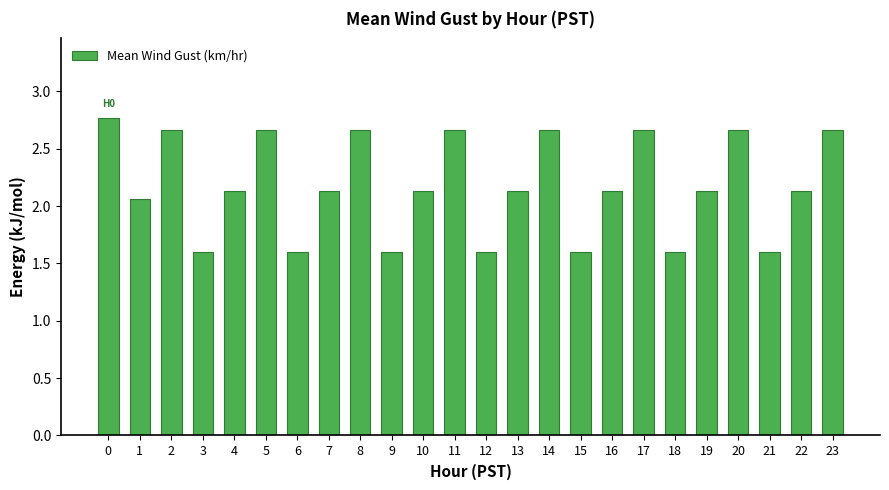

What is the difference between the second highest and second lowest values?

1.1